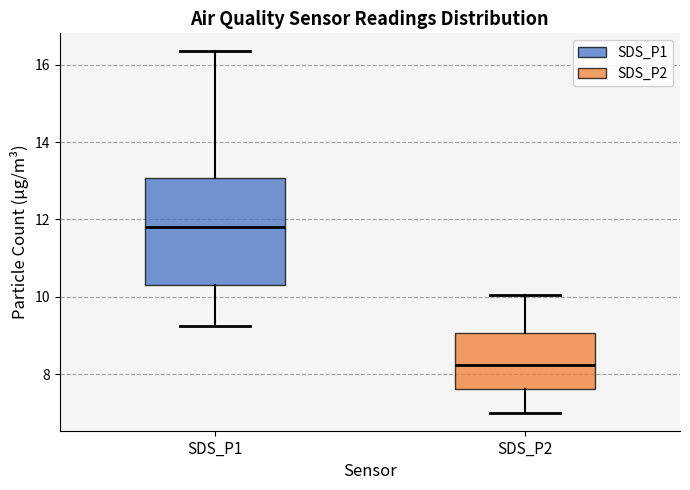

Reading left to right, transcribe this box plot: for each box, give where its median line is, the range the box spans, and where its two whiskers end, as read against the y-axis. The values are not printed on the chart, so give them approximately, as read against the axis.

SDS_P1: median 11.8, box 10.4 to 13.0, whiskers 9.2 to 16.4
SDS_P2: median 8.2, box 7.6 to 9.0, whiskers 7.0 to 10.0